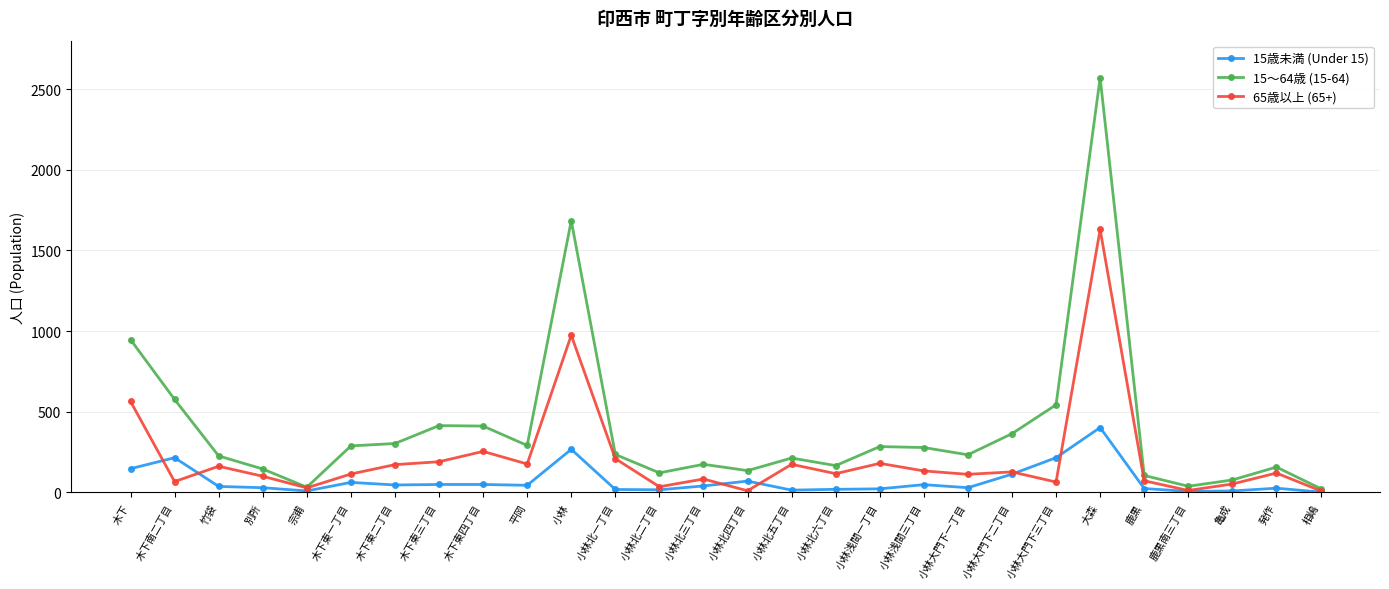

True or false: 65歳以上 (65+) has a value of 72 at 鹿黒.

True